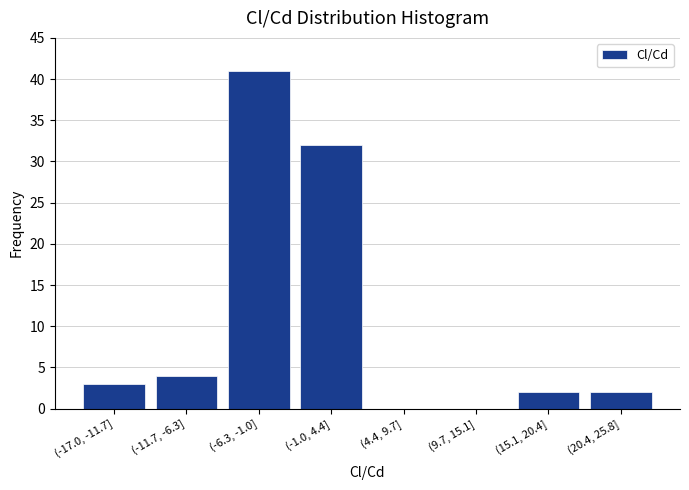

Reading left to right, list all the values displayed in this chart.

(-17.0, -11.7]=3	(-11.7, -6.3]=4	(-6.3, -1.0]=41	(-1.0, 4.4]=32	(4.4, 9.7]=0	(9.7, 15.1]=0	(15.1, 20.4]=2	(20.4, 25.8]=2